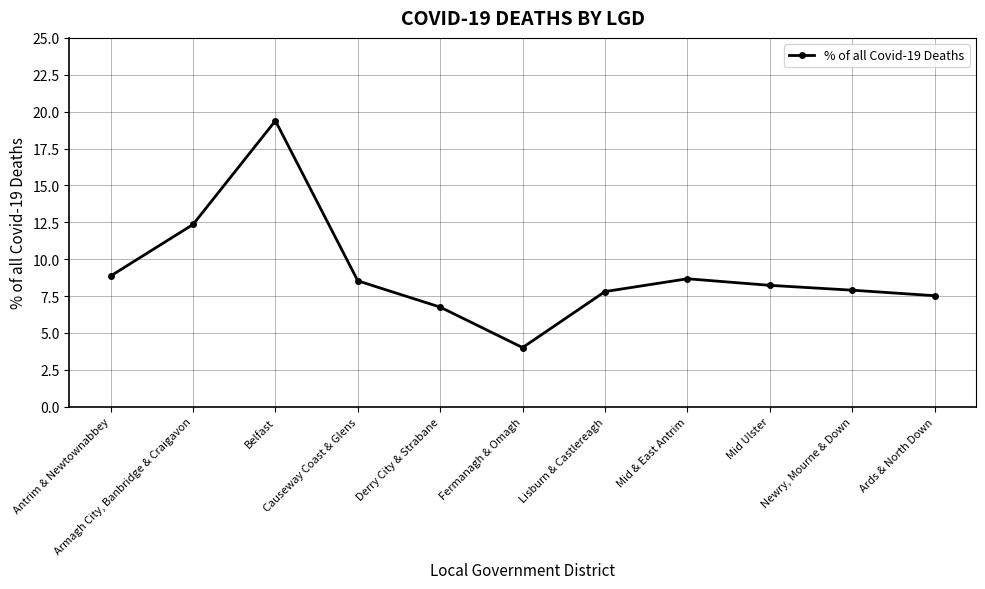

What is the difference between the maximum and second lowest values?

12.6